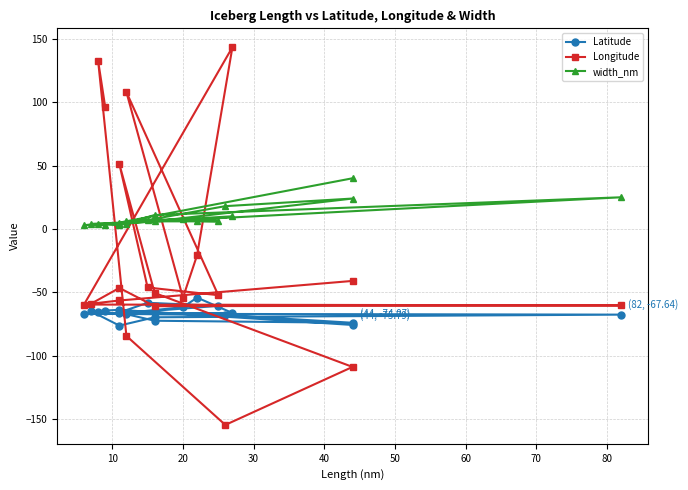

True or false: Longitude and width_nm intersect in this chart.

True